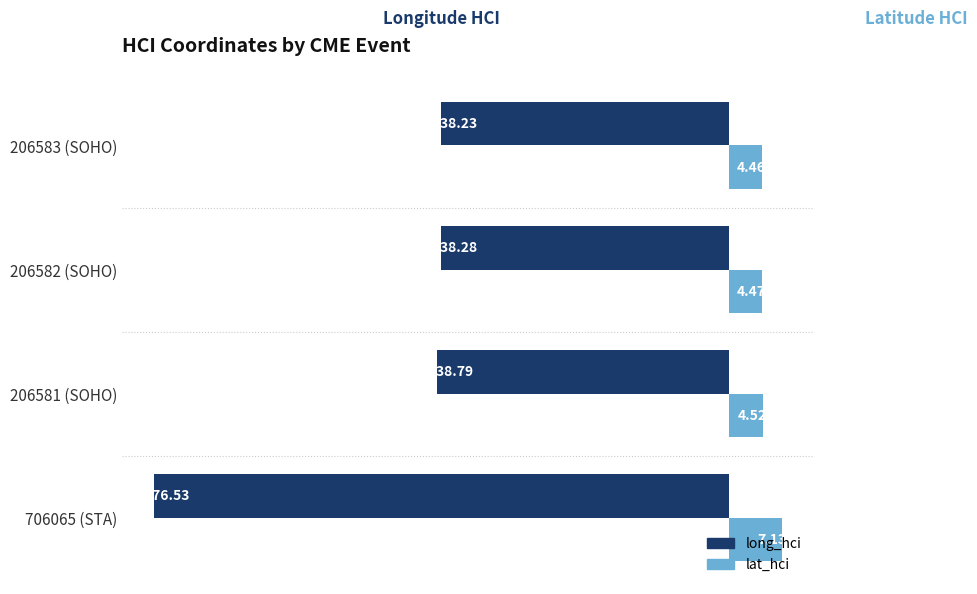

At 206583 (SOHO), list the series in order from largest to smallest.

lat_hci, long_hci